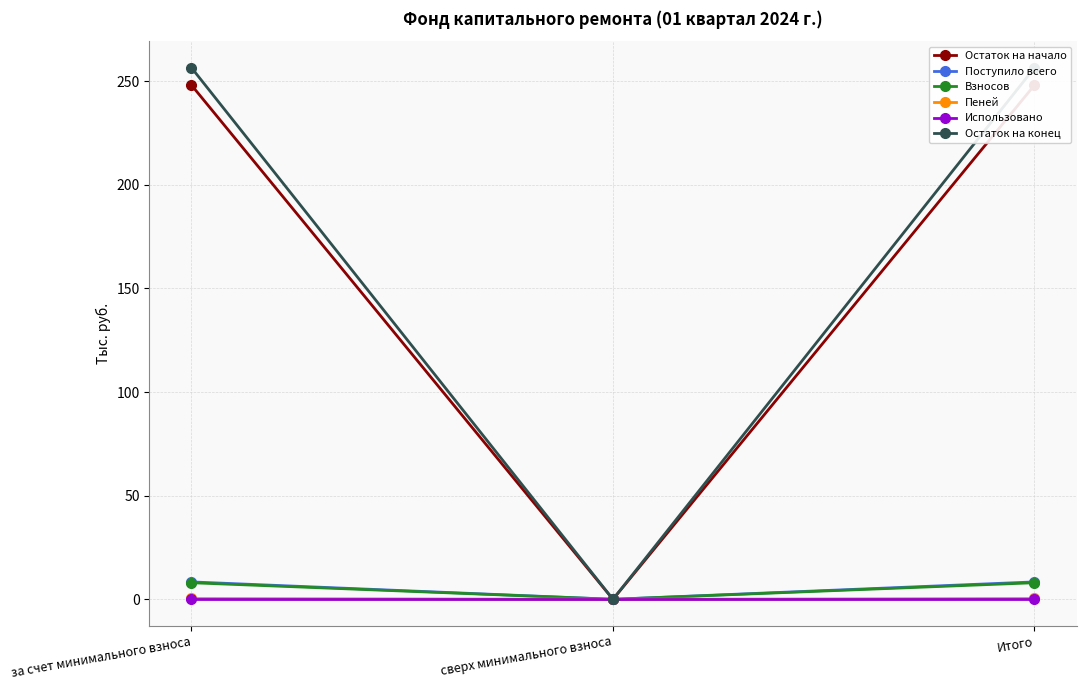

Reading left to right, extract all data points from this chart.

Остаток на начало: за счет минимального взноса=248.1	сверх минимального взноса=0.0	Итого=248.1
Поступило всего: за счет минимального взноса=8.4	сверх минимального взноса=0.0	Итого=8.4
Взносов: за счет минимального взноса=8.0	сверх минимального взноса=0.0	Итого=8.0
Пеней: за счет минимального взноса=0.4	сверх минимального взноса=0.0	Итого=0.4
Использовано: за счет минимального взноса=0.0	сверх минимального взноса=0.0	Итого=0.0
Остаток на конец: за счет минимального взноса=256.5	сверх минимального взноса=0.0	Итого=256.5